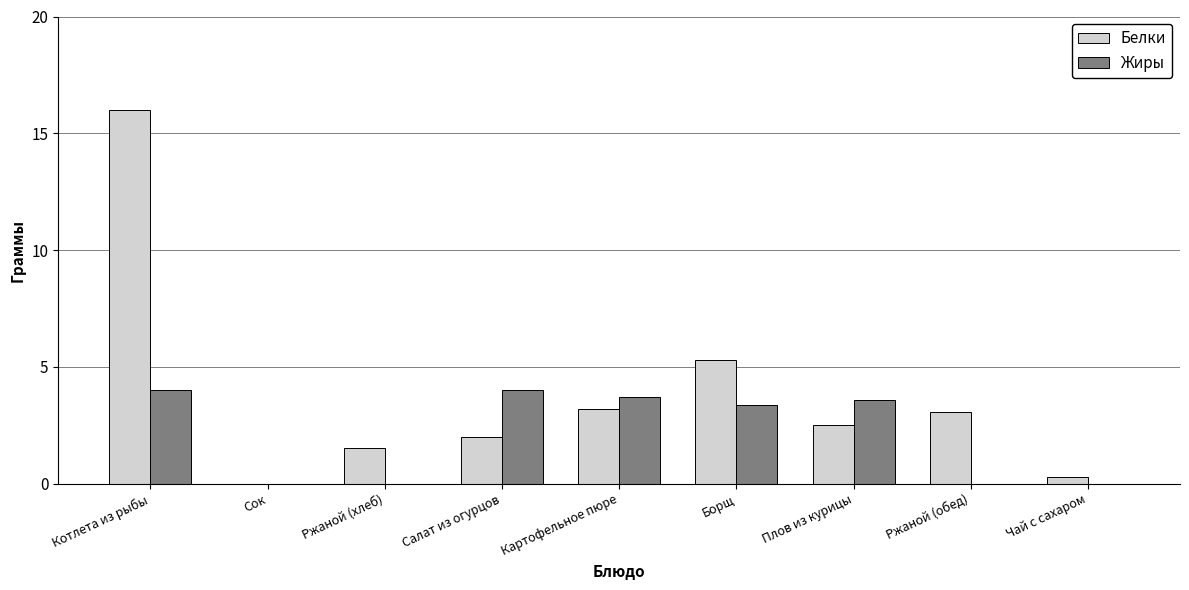

At which category is the sum across all series the highest?

Котлета из рыбы